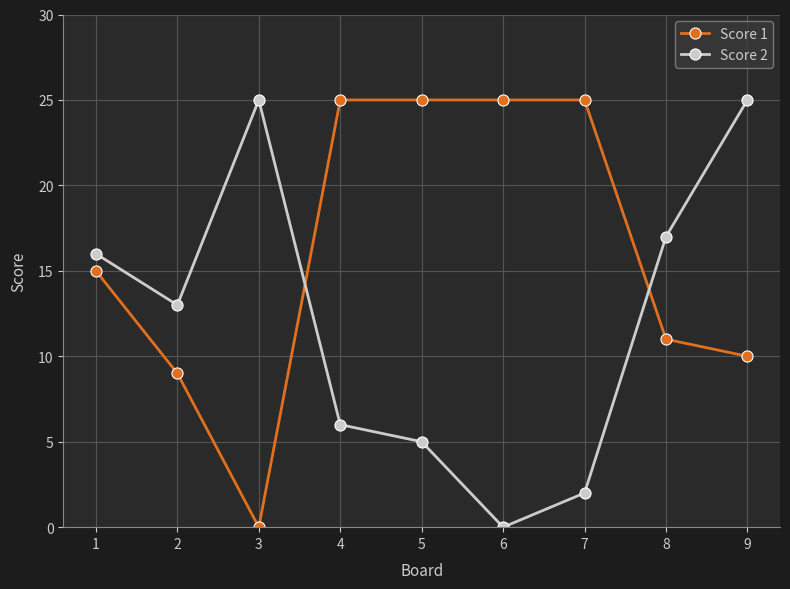

The Score 1 series shows 11 at 6. True or false?

False